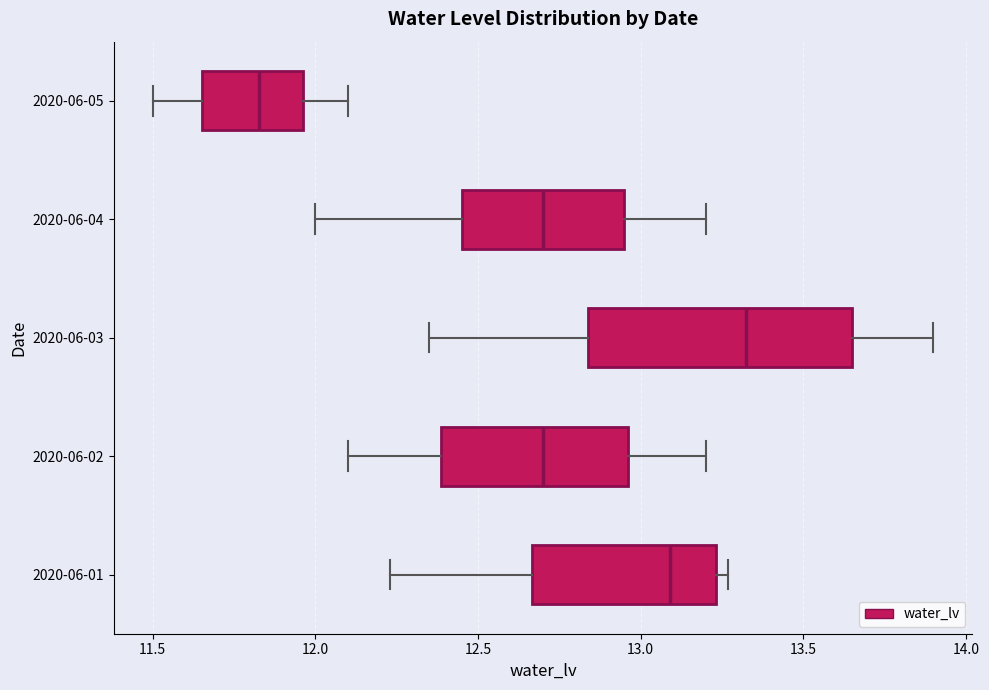

Comparing the boxes themselves (not the whiskers), which one is the widest?

2020-06-03